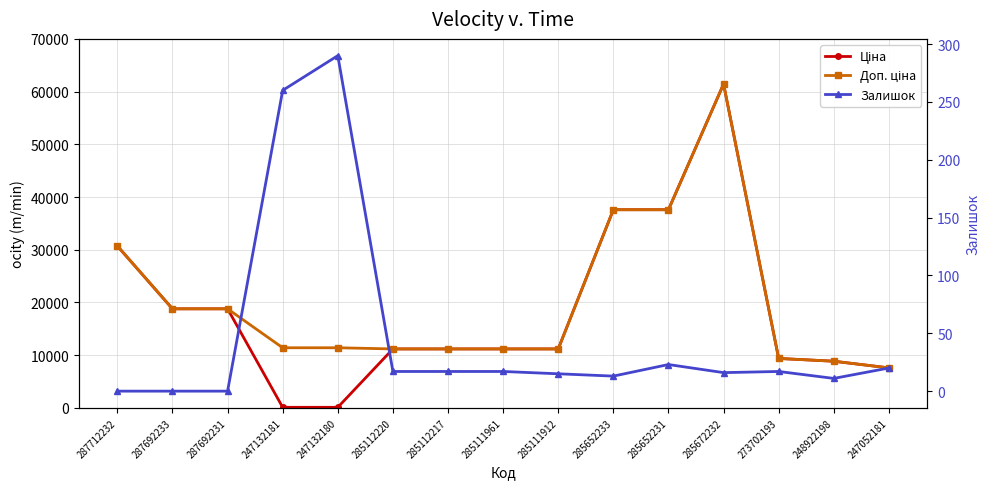

What is the value of the Залишок point at the 11th from the left?

23.0